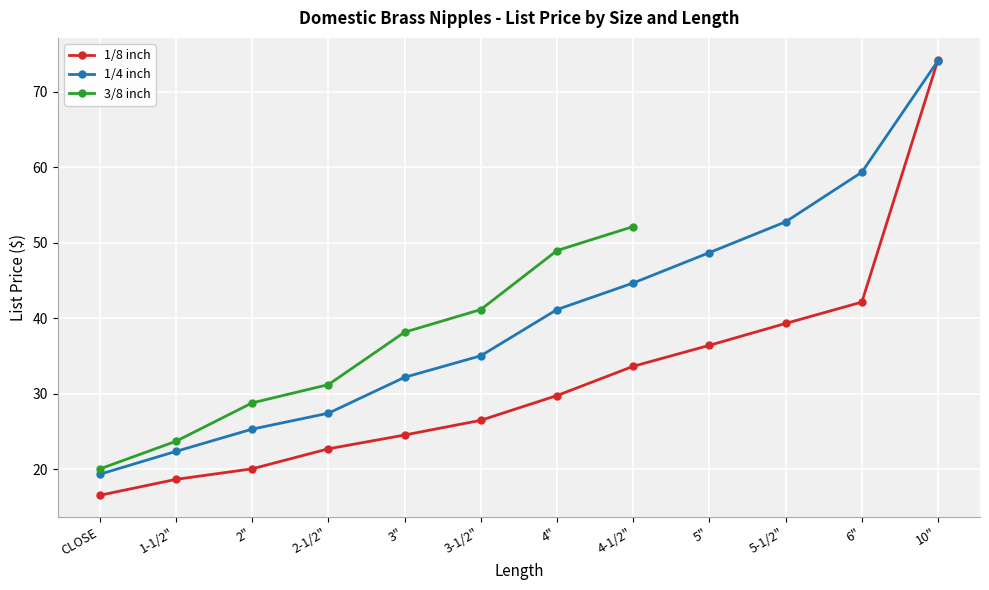

How many data points in 1/8 inch are above 29?

6